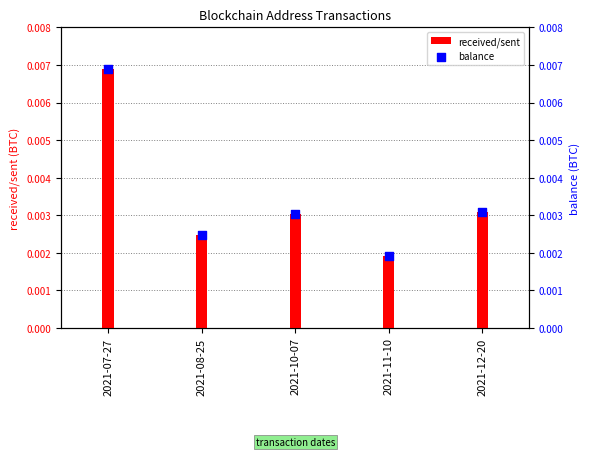

At which category is the sum across all series the highest?

2021-07-27